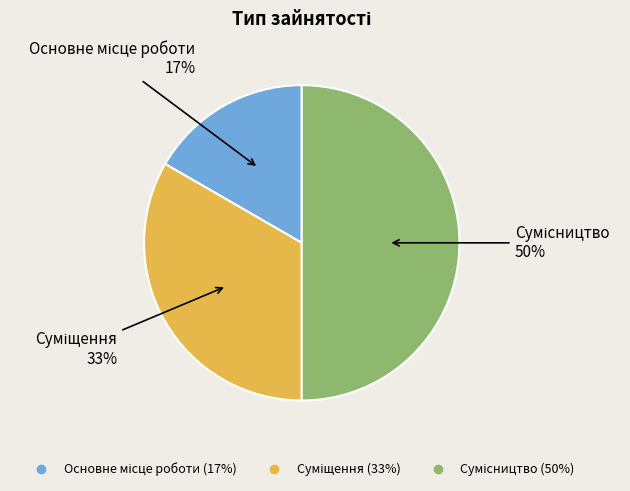

To the nearest percent, what is the difference between the largest and smallest slice percentages?

33%